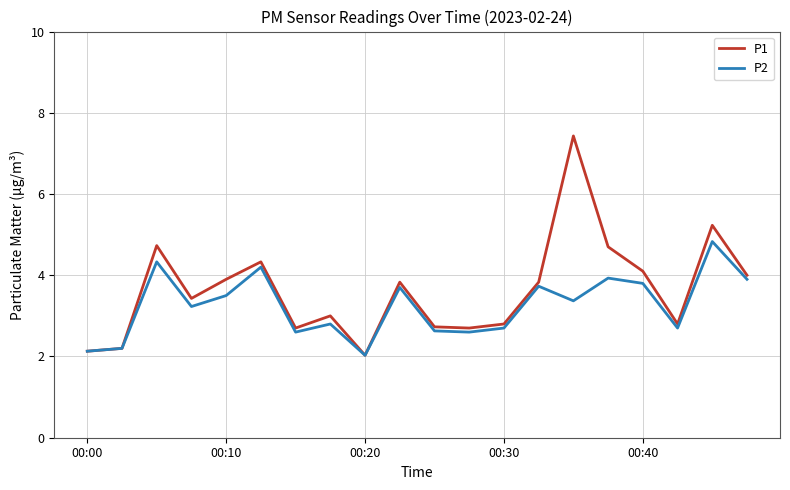

What is the difference between the maximum and minimum values in the P2 series?

2.8